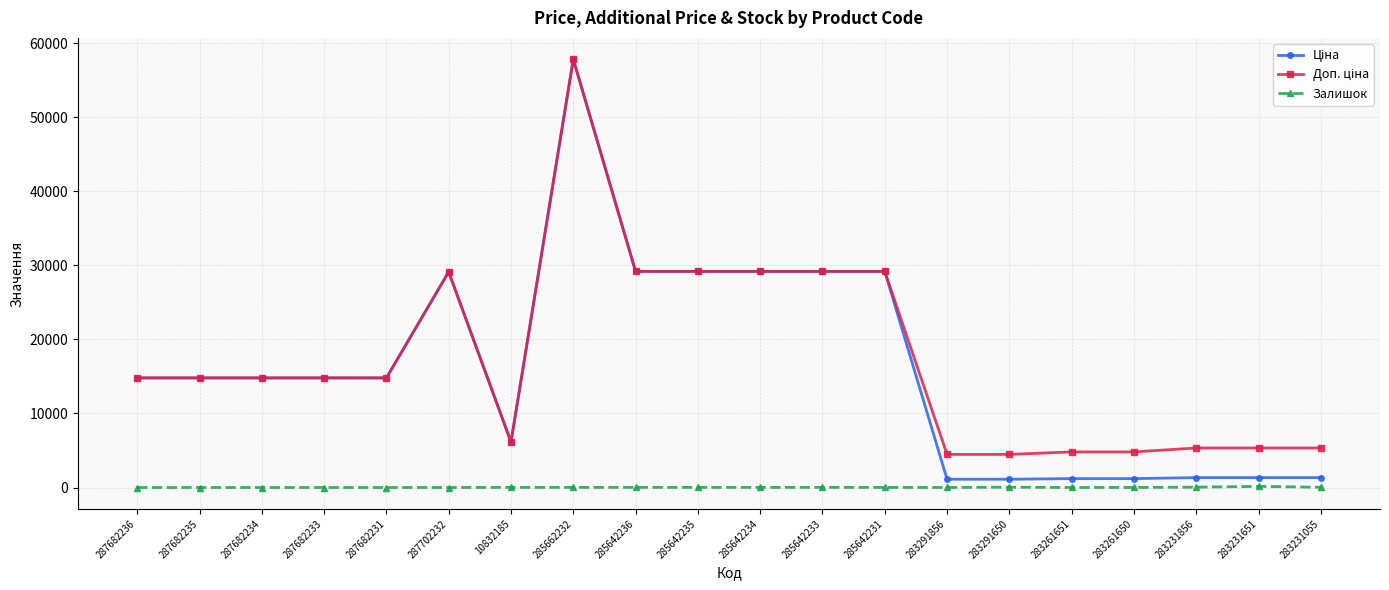

At which category is the sum across all series the highest?

285662232